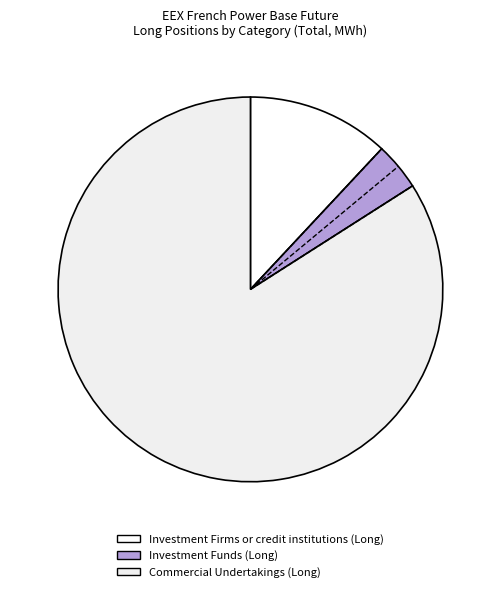

Count the number of slices in the pie.

3